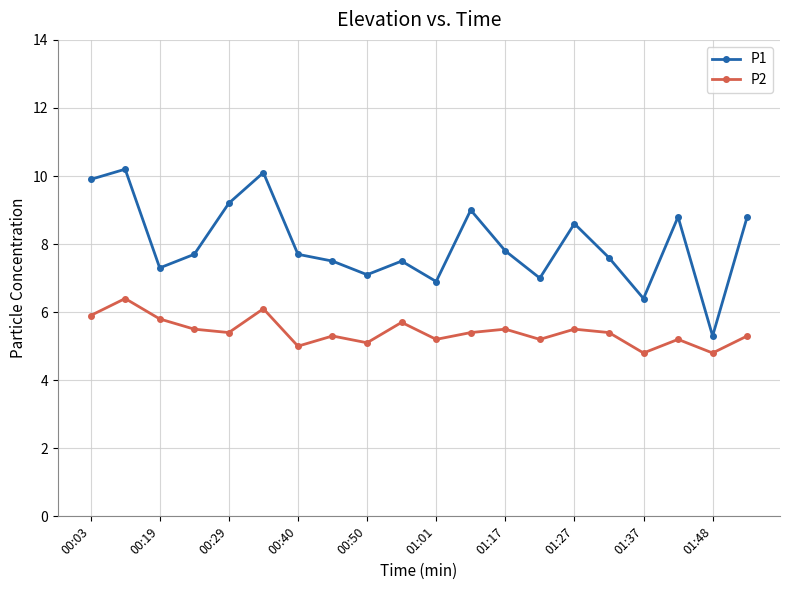

What is the value of the P2 point at the 13th from the left?

5.5